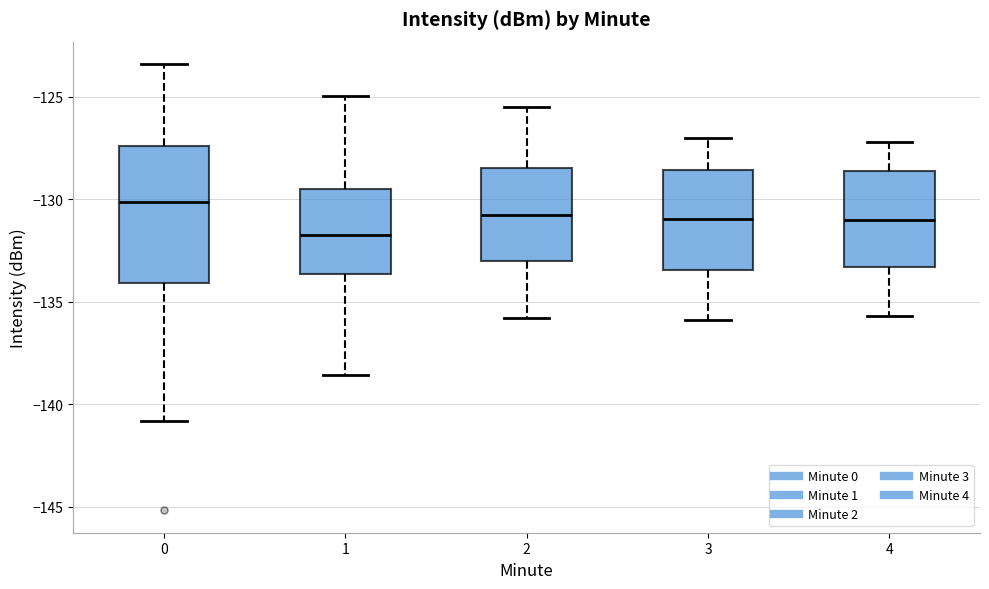

Which box's median line is the lowest?

1